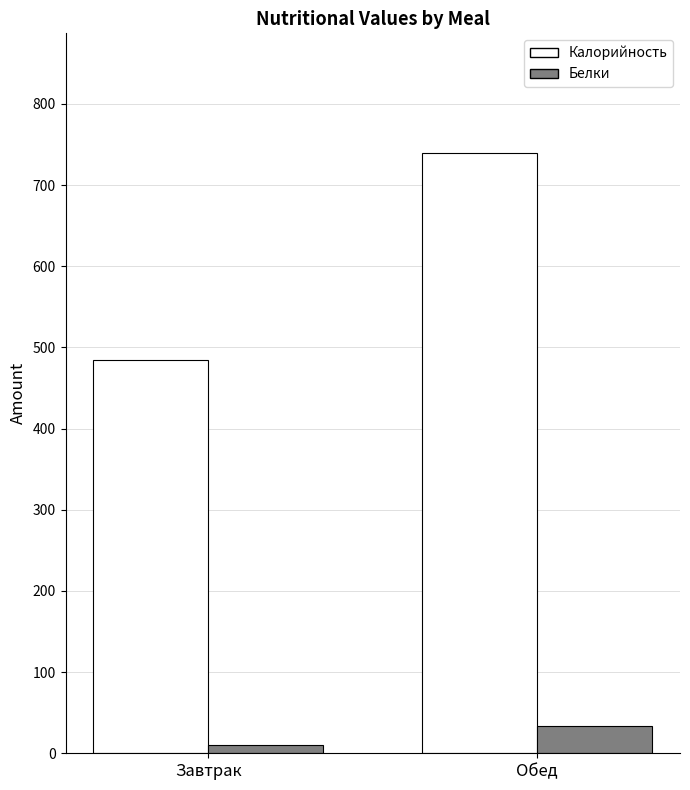

Reading right to left, what are all the values shown in this chart?

Калорийность: 739.1	484.3
Белки: 34.2	9.9